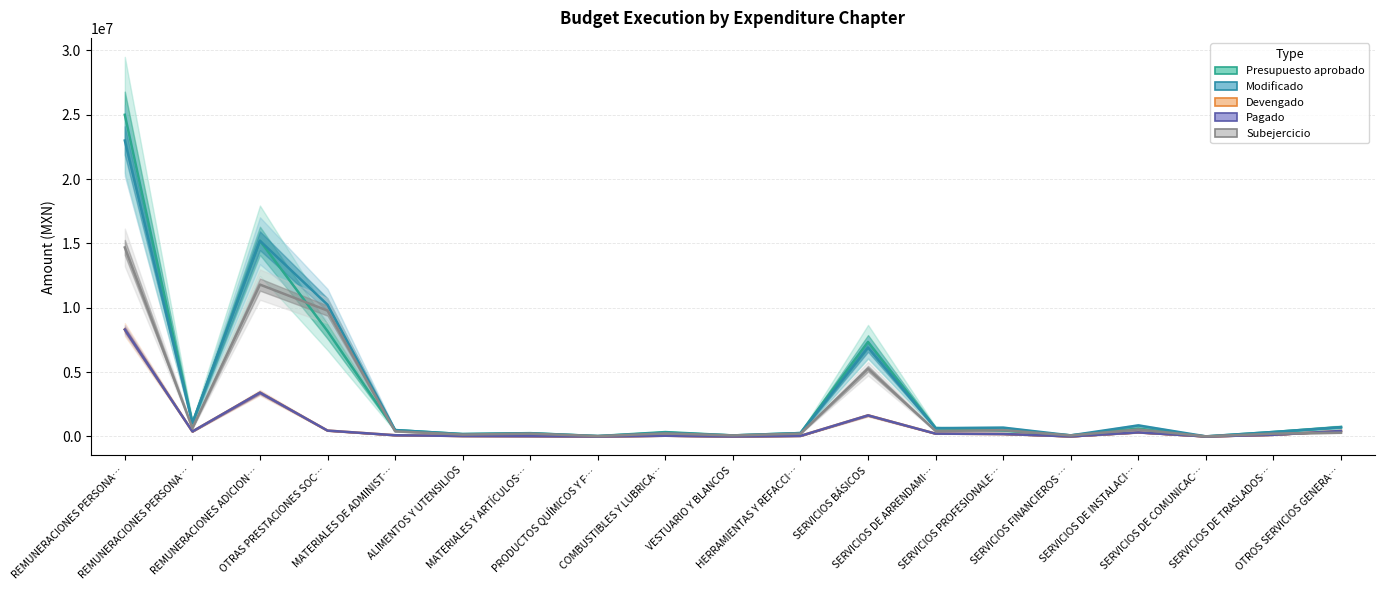

At how many categories does at least one series exceed 11683957?

2